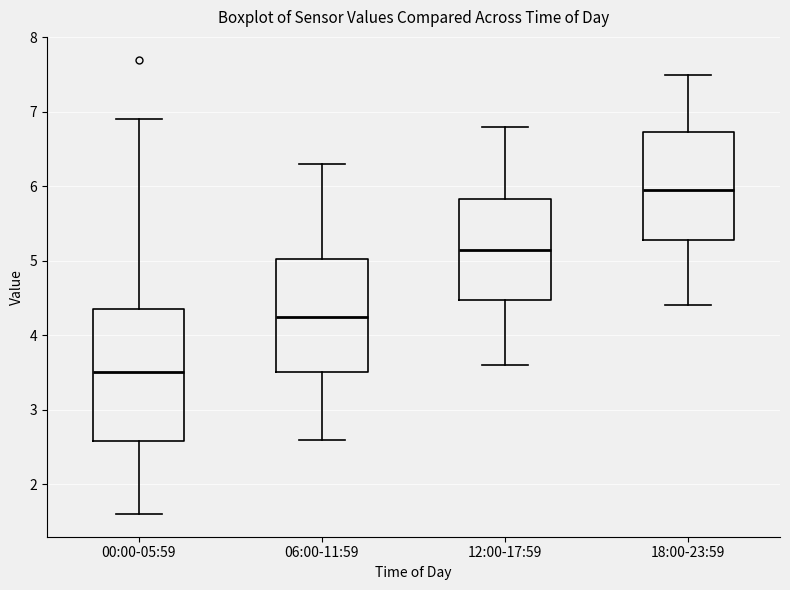

Reading left to right, transcribe this box plot: for each box, give where its median line is, the range the box spans, and where its two whiskers end, as read against the y-axis. The values are not printed on the chart, so give them approximately, as read against the axis.

00:00-05:59: median 3.5, box 2.6 to 4.4, whiskers 1.6 to 6.9
06:00-11:59: median 4.3, box 3.5 to 5.0, whiskers 2.6 to 6.3
12:00-17:59: median 5.2, box 4.5 to 5.8, whiskers 3.6 to 6.8
18:00-23:59: median 6.0, box 5.3 to 6.7, whiskers 4.4 to 7.5